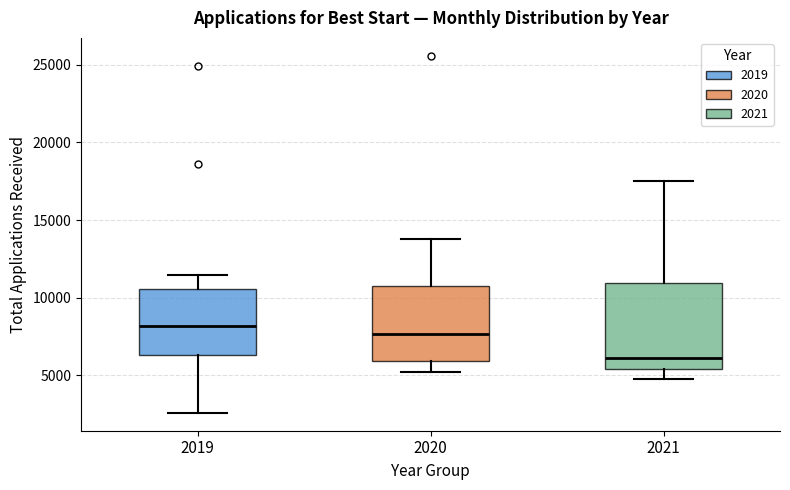

Reading left to right, read every box against the y-axis: the position of its median line, the range the box covers, and the ends of its whiskers. The values are not printed on the chart, so give them approximately, as read against the axis.

2019: median 8000, box 6500 to 10500, whiskers 2500 to 11500
2020: median 7500, box 6000 to 11000, whiskers 5000 to 14000
2021: median 6000, box 5500 to 11000, whiskers 4500 to 17500